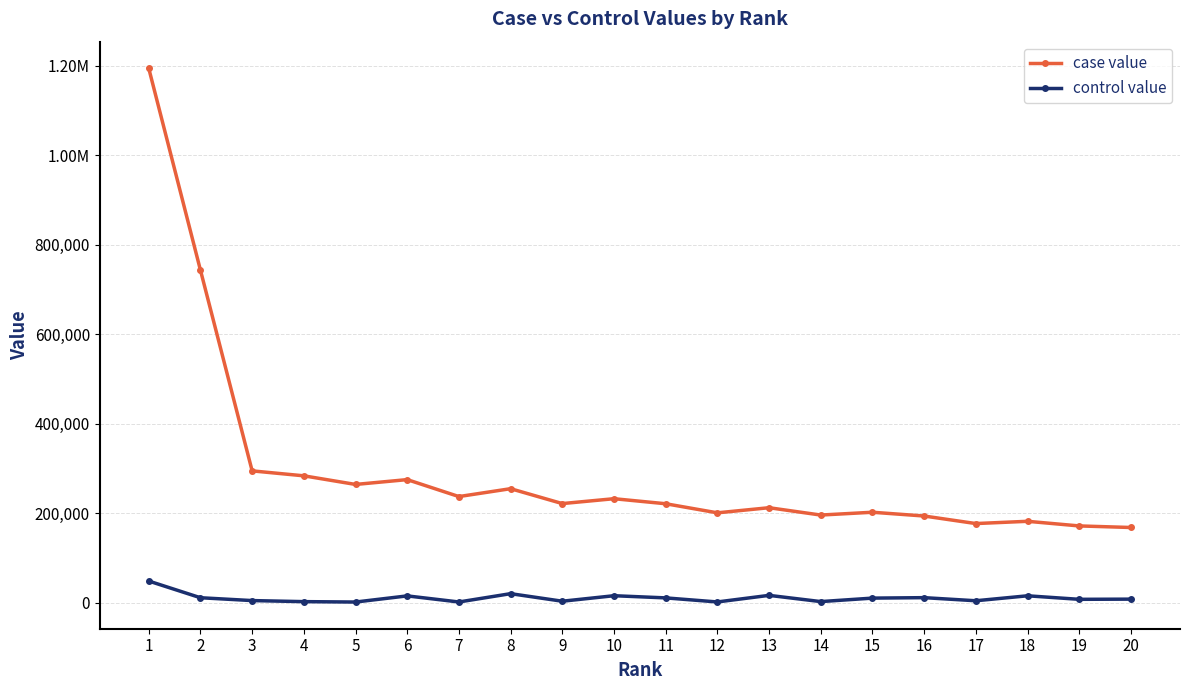

Where is case value nearest to the value 681303?

2